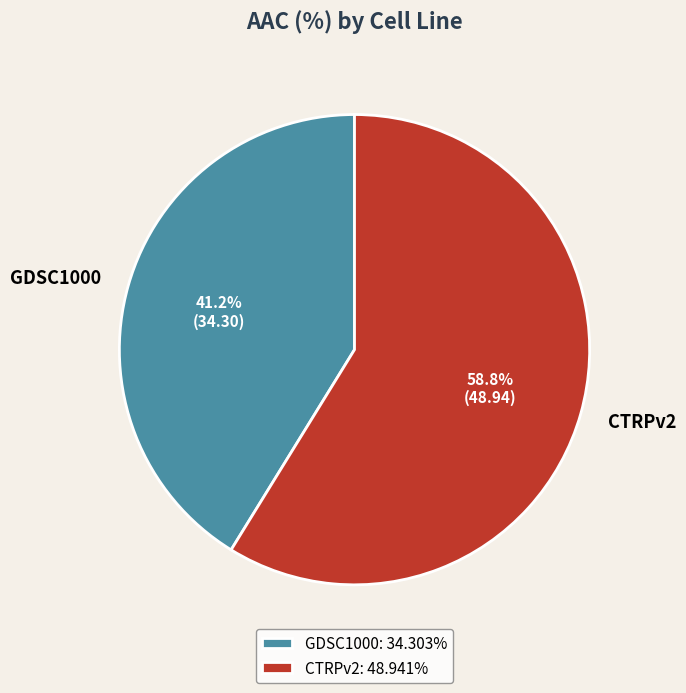

What percentage is the GDSC1000 slice, to the nearest percent?

41%